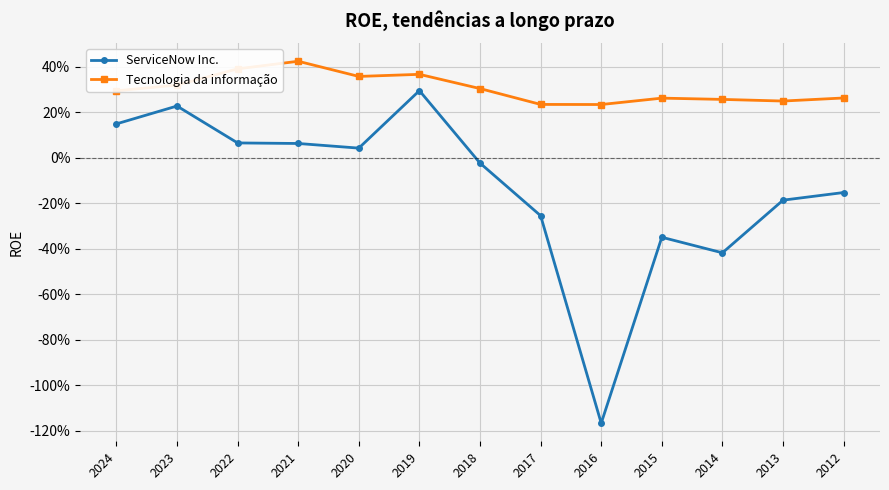

What are all the series names shown in the legend?

ServiceNow Inc., Tecnologia da informação